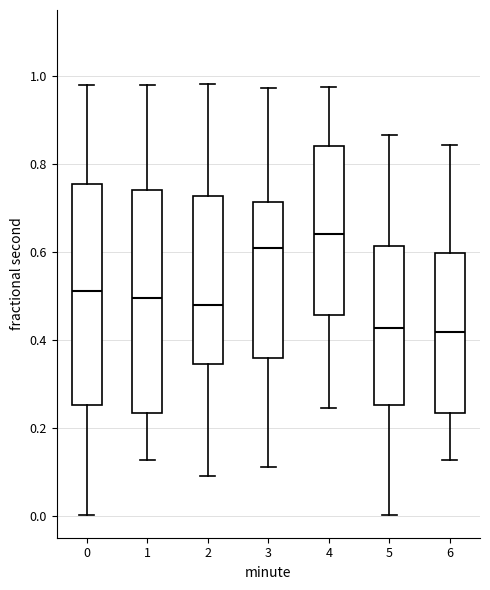

Where does the lower whisker of the box at x = 3 end on the y-axis? The values are not printed on the chart, so give them approximately, as read against the axis.

0.12